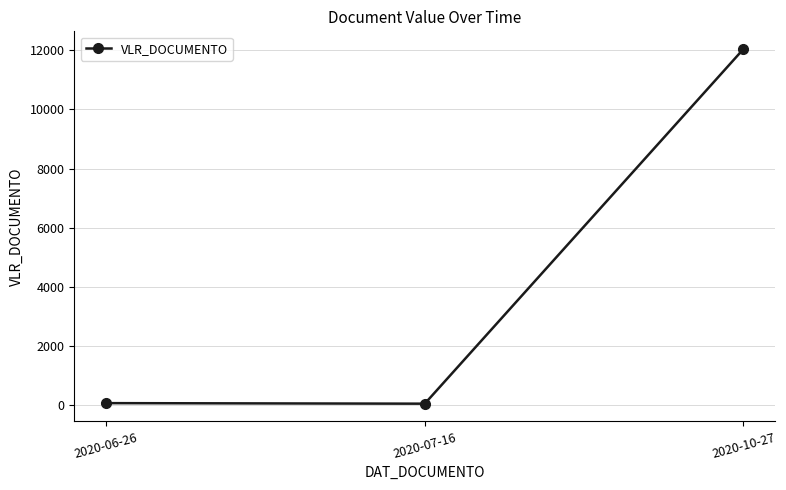

The chart shows a value of 12043.7 at 2020-10-27. True or false?

True